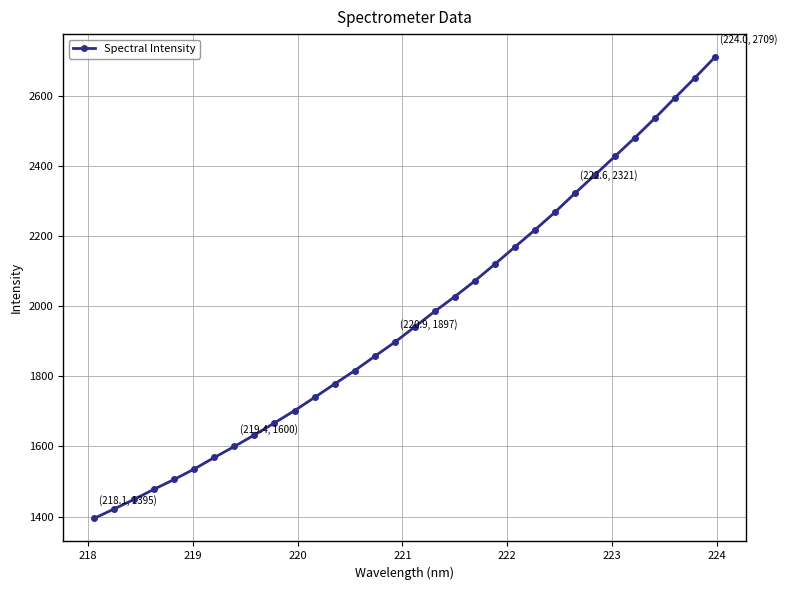

What is the difference between the second highest and second lowest values?

1228.8